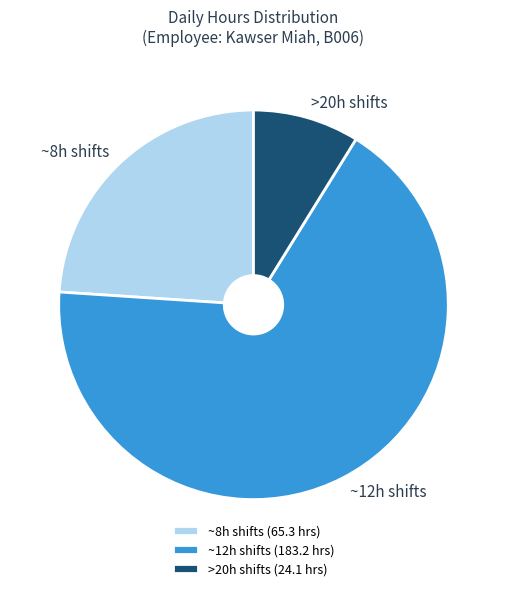

Is ~12h shifts the majority of the pie?

Yes